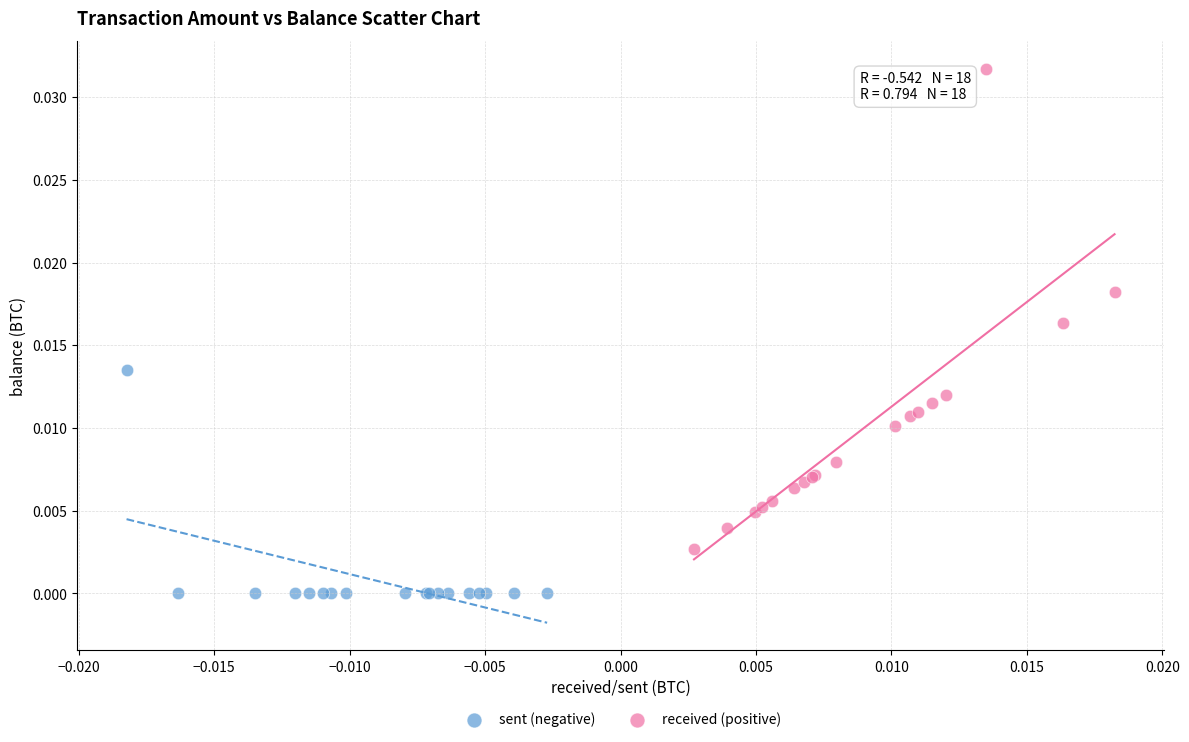

Which series contains the lowest Y value?

sent (negative)